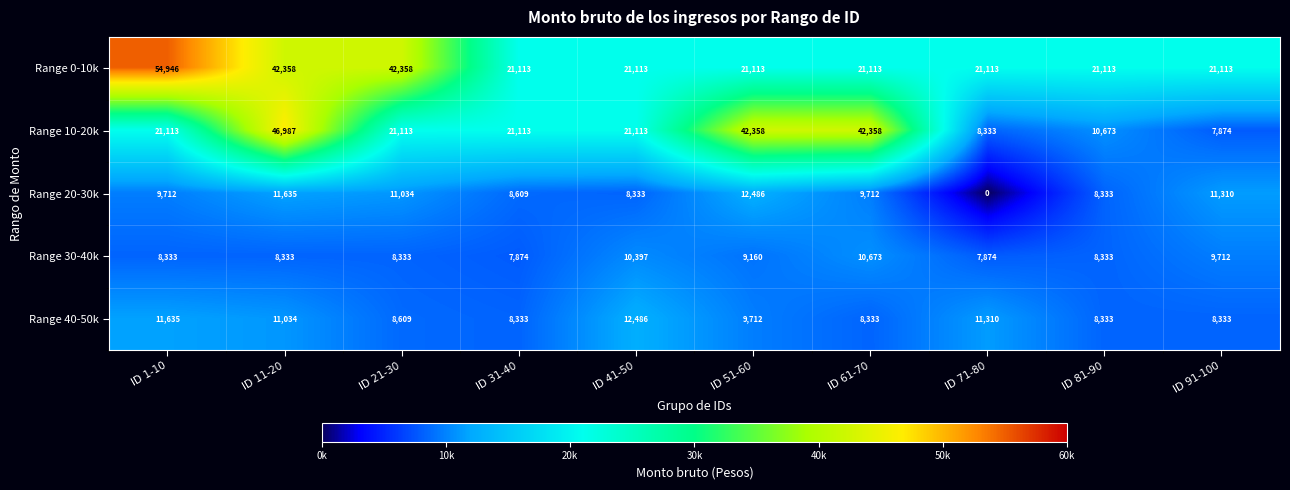

At ID 1-10, list the series in order from largest to smallest.

Range 0-10k, Range 10-20k, Range 40-50k, Range 20-30k, Range 30-40k